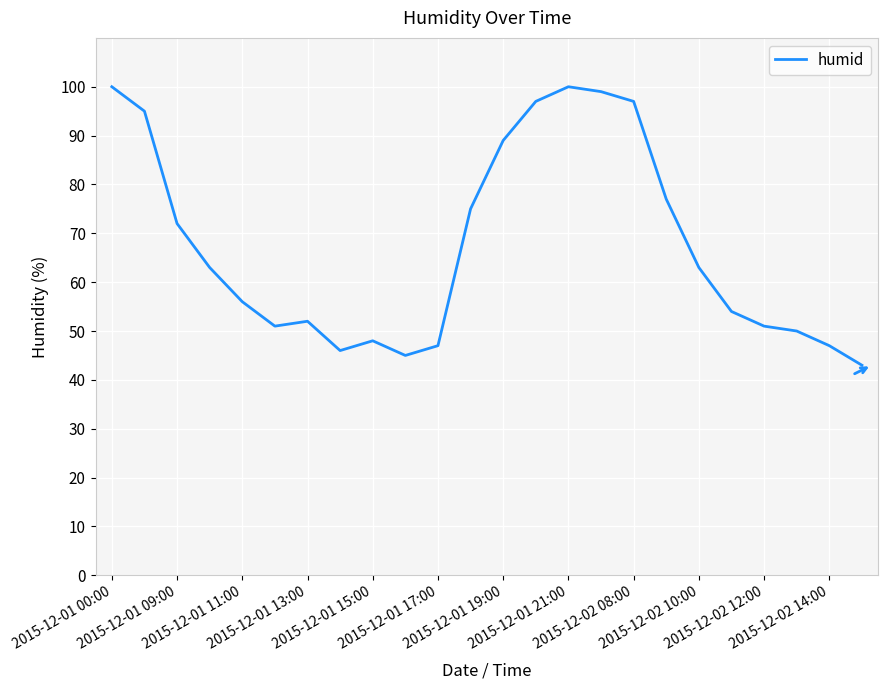

What is the maximum value shown in the chart?

100